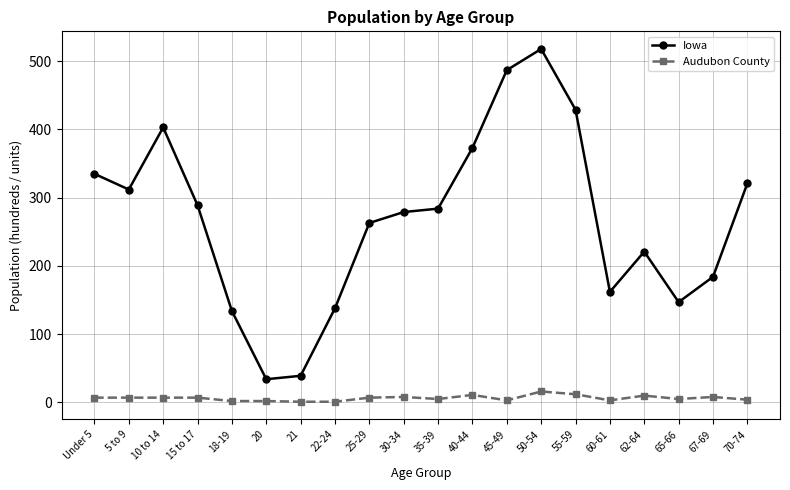

How many lines are shown in the chart?

2